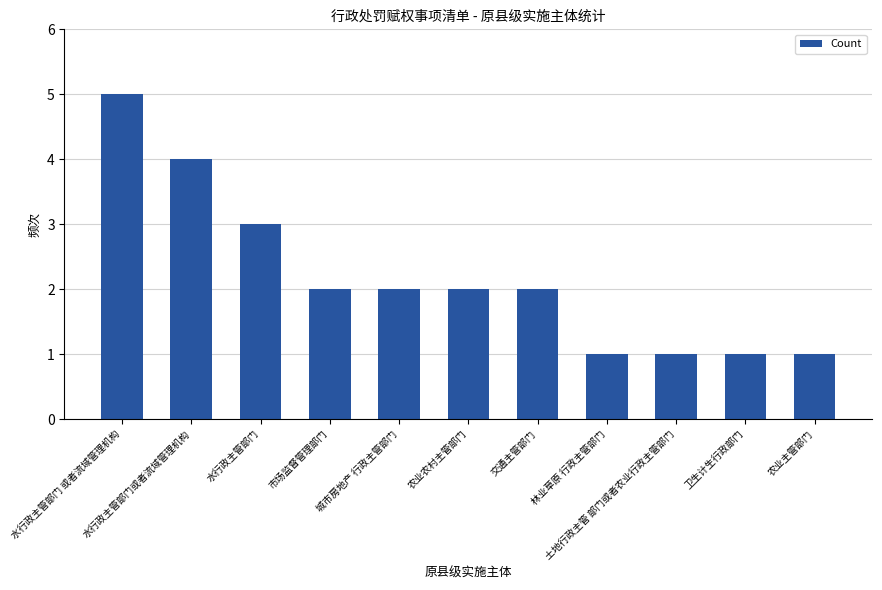

What is the value of the 7th bar from the left?

2